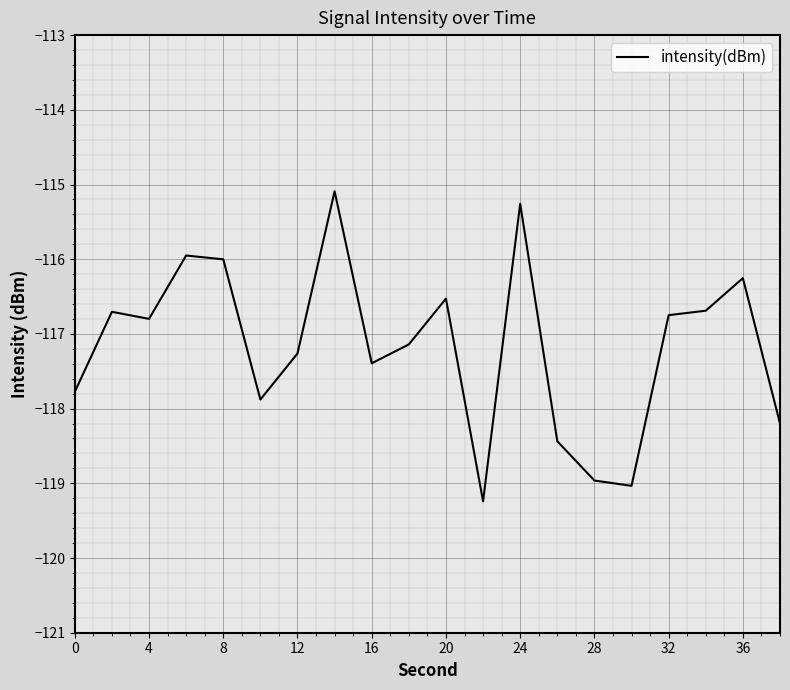

What is the minimum value shown in the chart?

-119.2